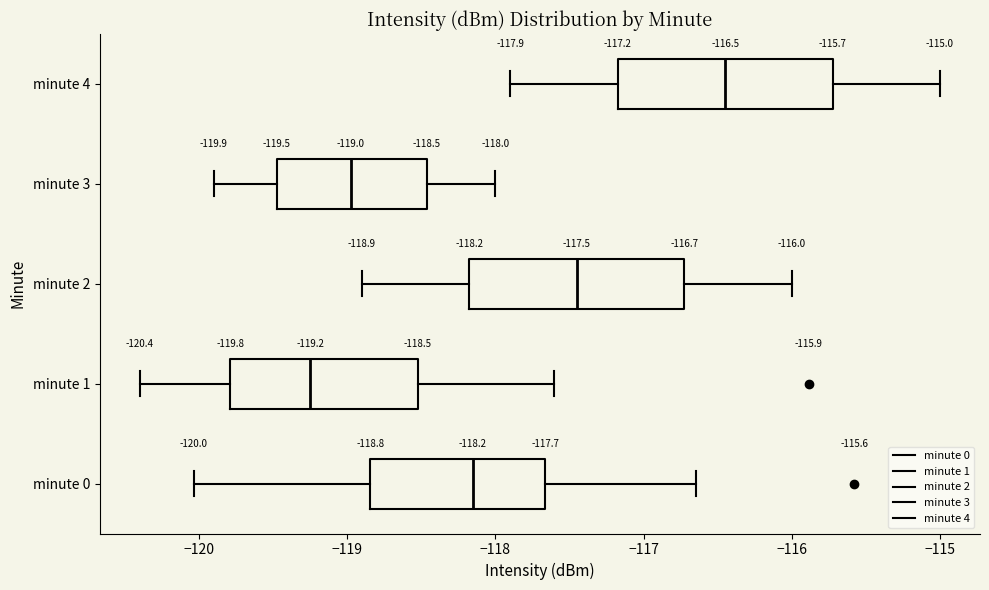

Which box's median line is the furthest to the left?

minute 1